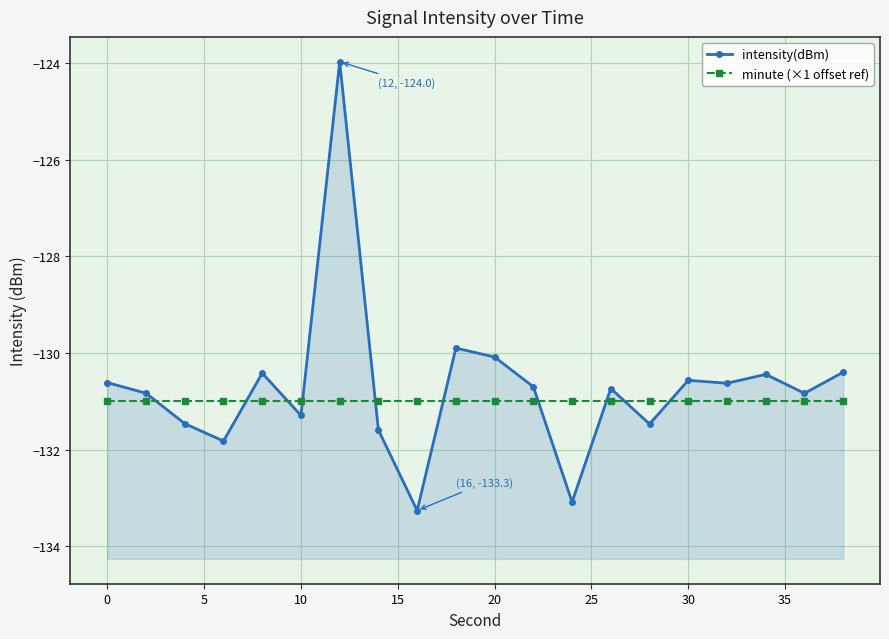

How many times do minute (×1 offset ref) and intensity(dBm) cross each other?

10